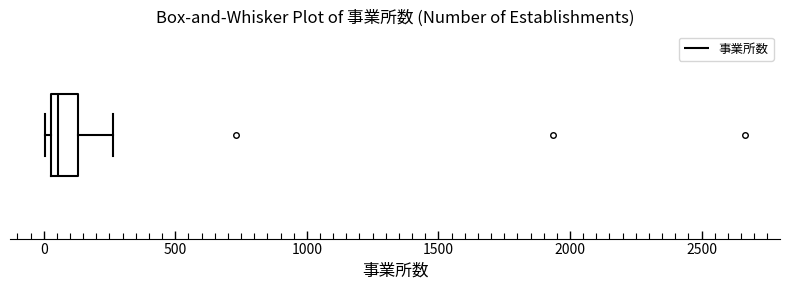

Transcribe this box plot: give where the median line is, the range the box spans, and where the two whiskers end, as read against the x-axis. The values are not printed on the chart, so give them approximately, as read against the axis.

median 50 (just right of the box's left edge), box 50 to 150, whiskers 0 to 250